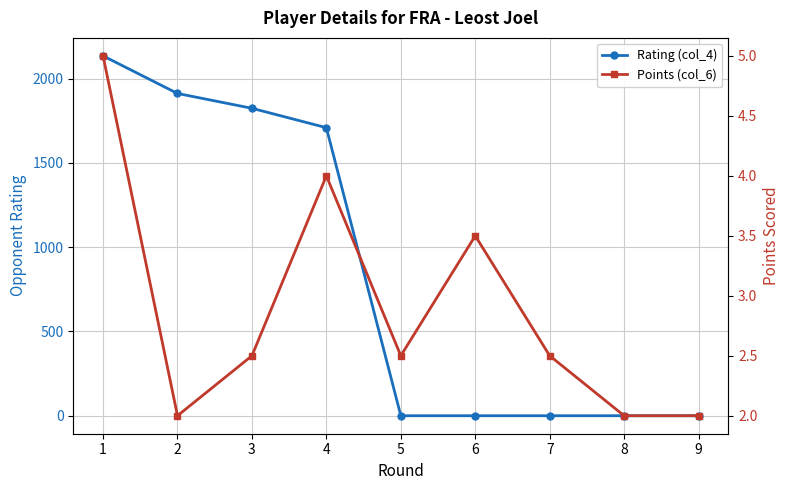

Is it true that Points (col_6) equals 3.5 at 6?

True